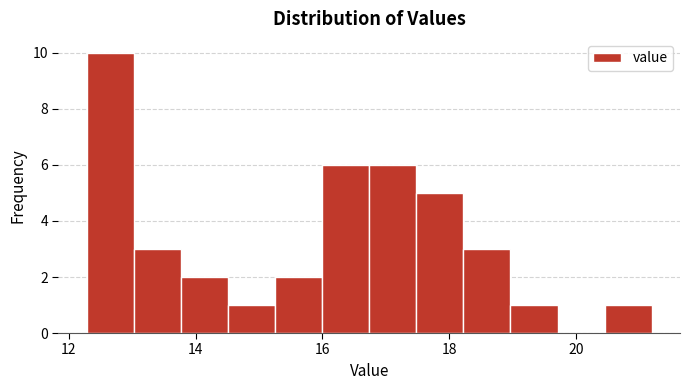

Around what value on the x-axis is the tallest bar? Give the approximate position of its centre, as read against the axis.

12.6